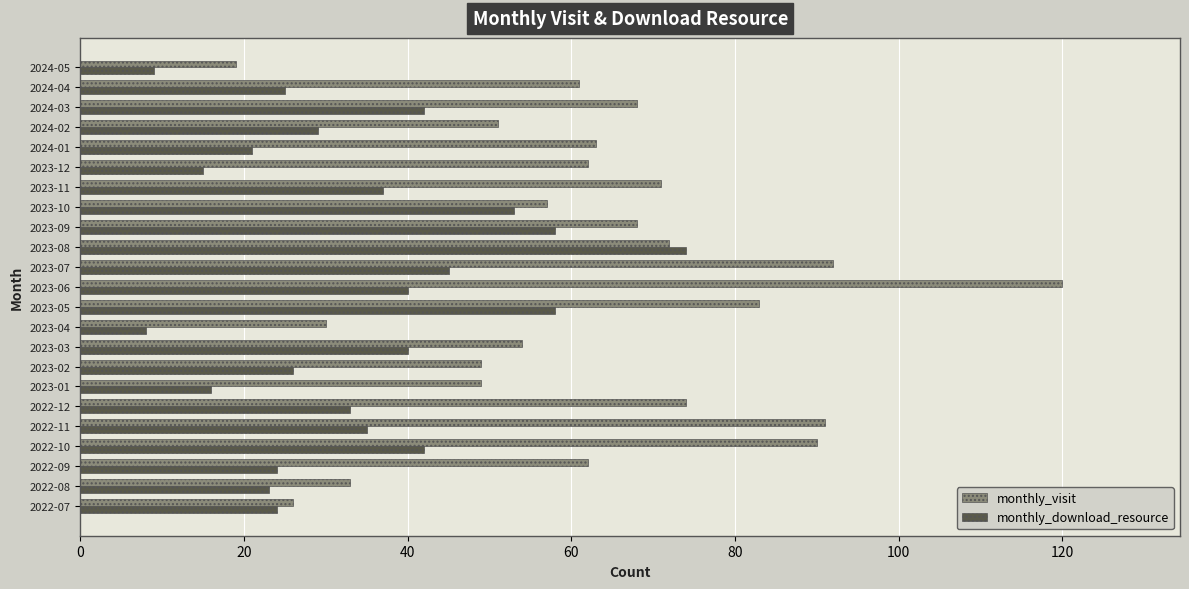

Rank the series by their maximum value, from highest to lowest.

monthly_visit, monthly_download_resource